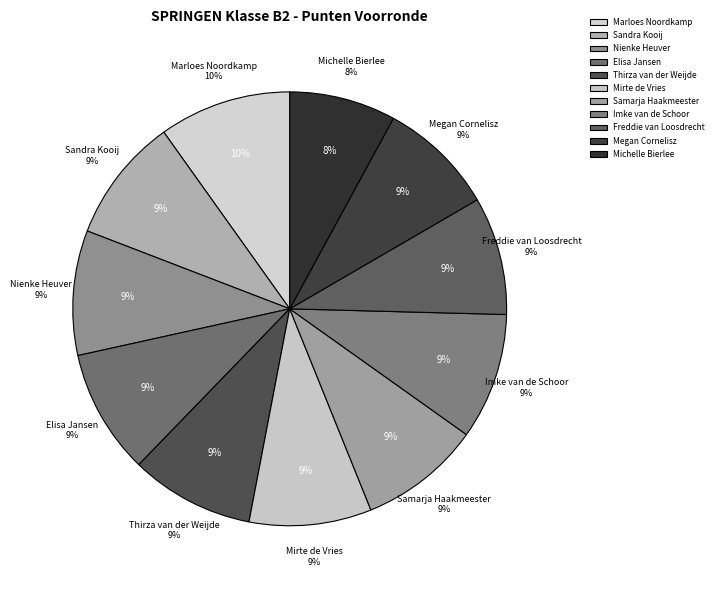

What percentage do Freddie van Loosdrecht and Nienke Heuver together represent?

18.1%